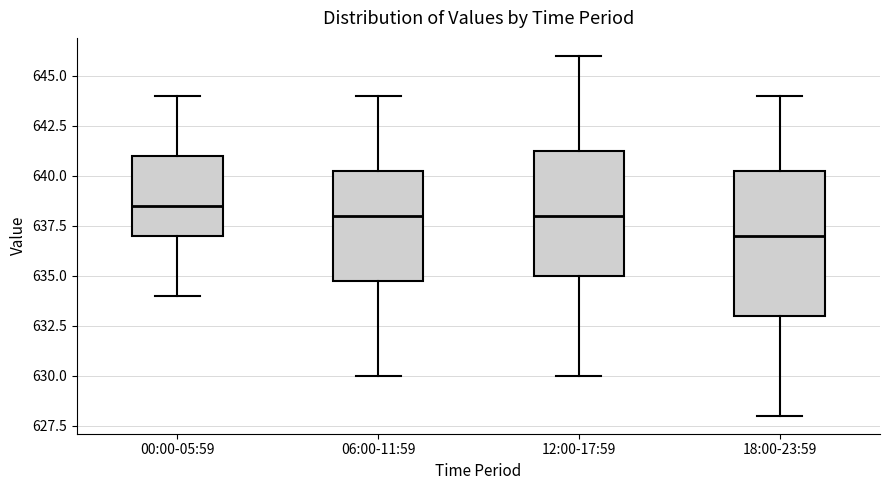

Comparing the boxes themselves (not the whiskers), which one is the tallest?

18:00-23:59